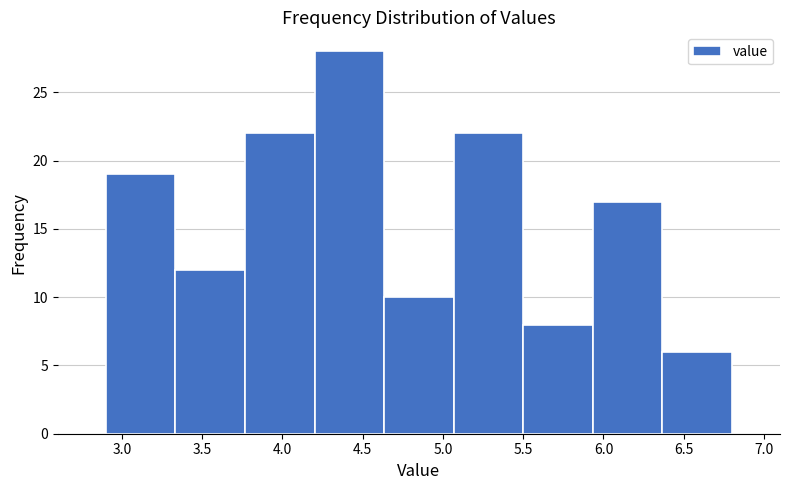

Reading left to right, list every bar in this chart as the range it spans on the x-axis followed by its height. Neither the bar edges nor the heights are printed on the chart, so give them approximately, as read against the axes.

2.90 to 3.35: 19
3.35 to 3.75: 12
3.75 to 4.20: 22
4.20 to 4.65: 28
4.65 to 5.05: 10
5.05 to 5.50: 22
5.50 to 5.95: 8
5.95 to 6.35: 17
6.35 to 6.80: 6